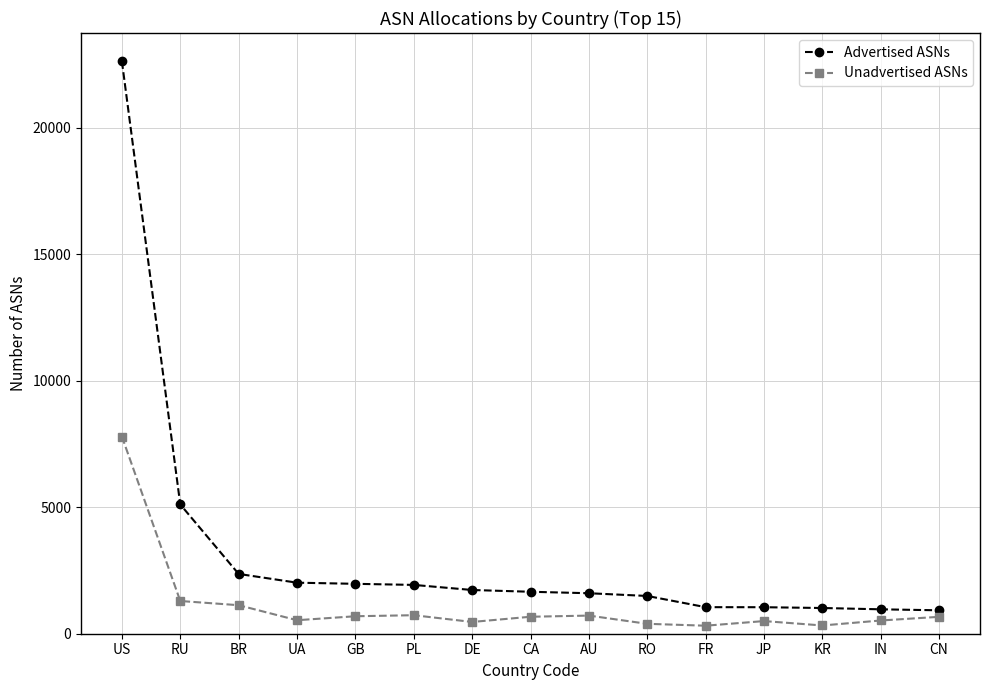

What is the difference between the highest and lowest values at JP?

548